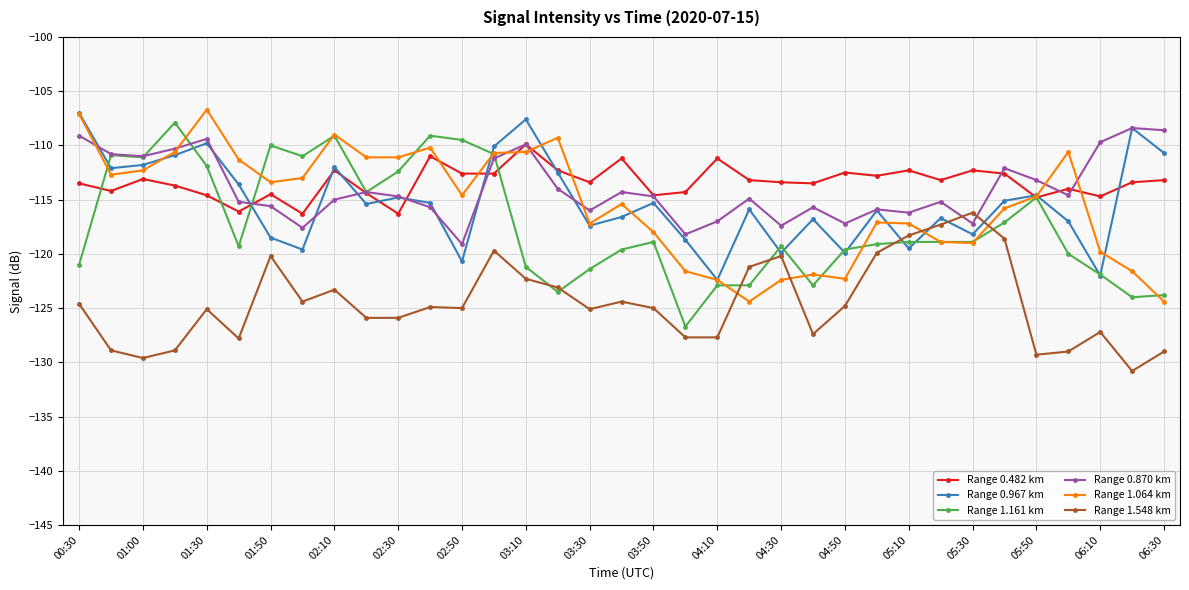

What is the value of the Range 1.064 km point at the 16th from the left?

-109.3